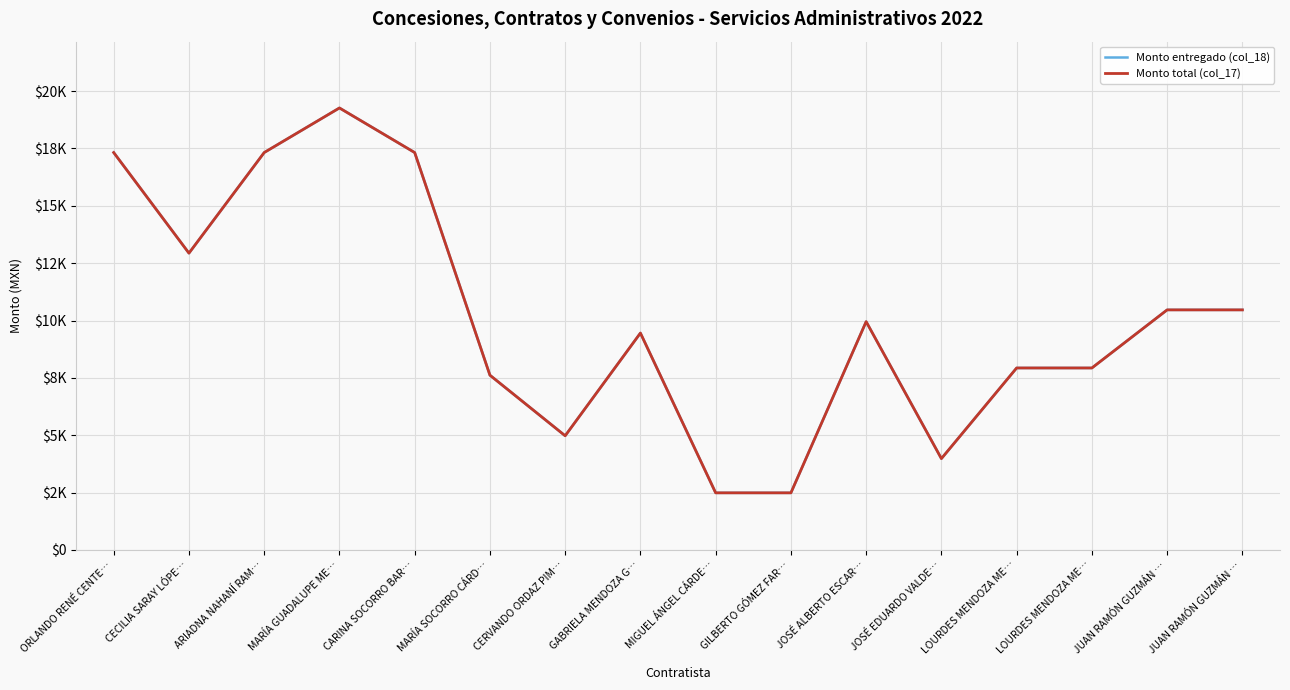

The value of Monto total (col_17) at JOSÉ EDUARDO VALDE… is 1317.6. True or false?

False